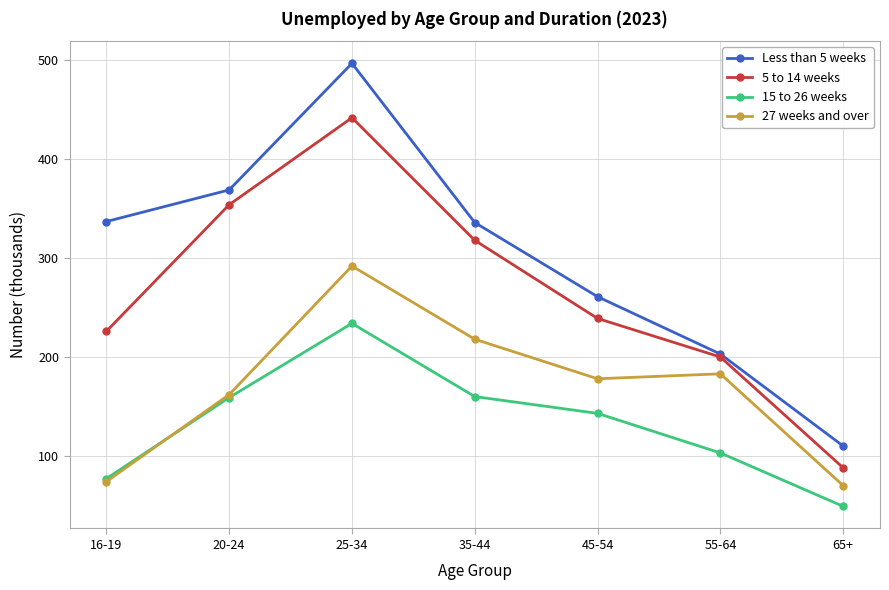

What is the difference between the second highest and second lowest values in the Less than 5 weeks series?

166